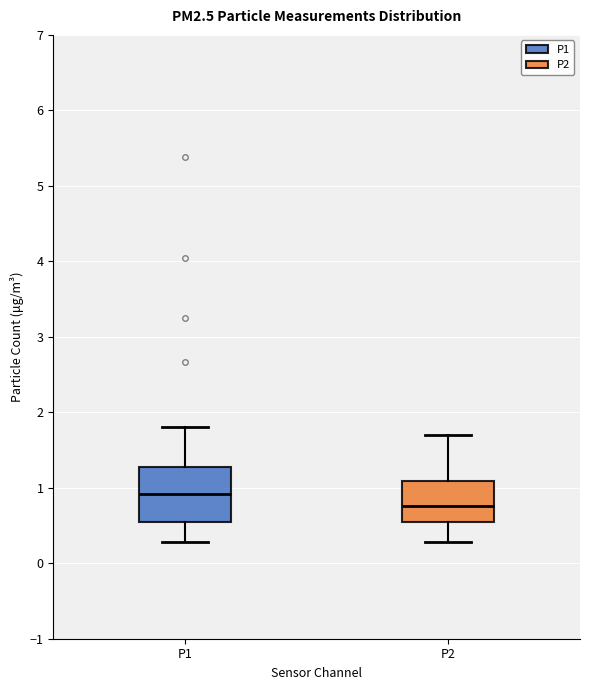

Comparing the boxes themselves (not the whiskers), which one is the tallest?

P1